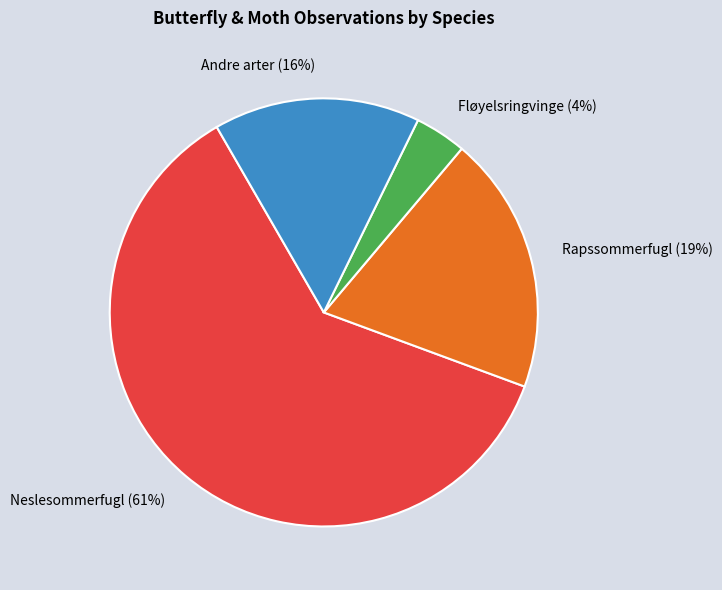

Does Neslesommerfugl account for over 50% of the chart?

Yes